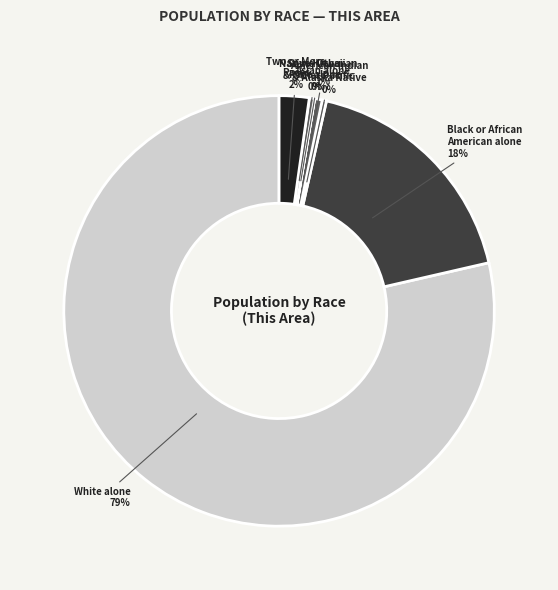

Does Asian alone represent more than half of the total?

No